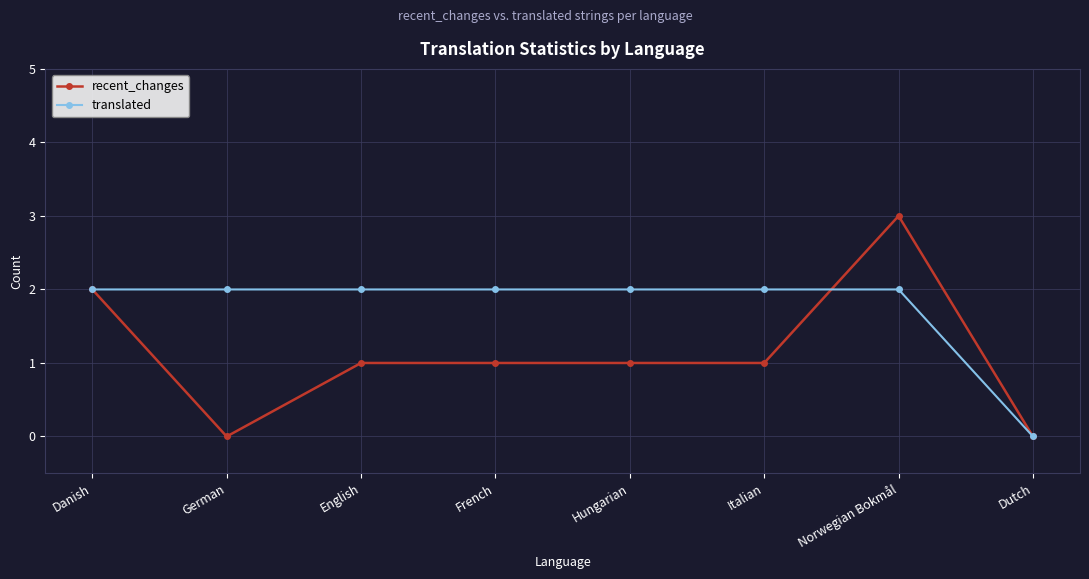

Count the number of data series in this chart.

2